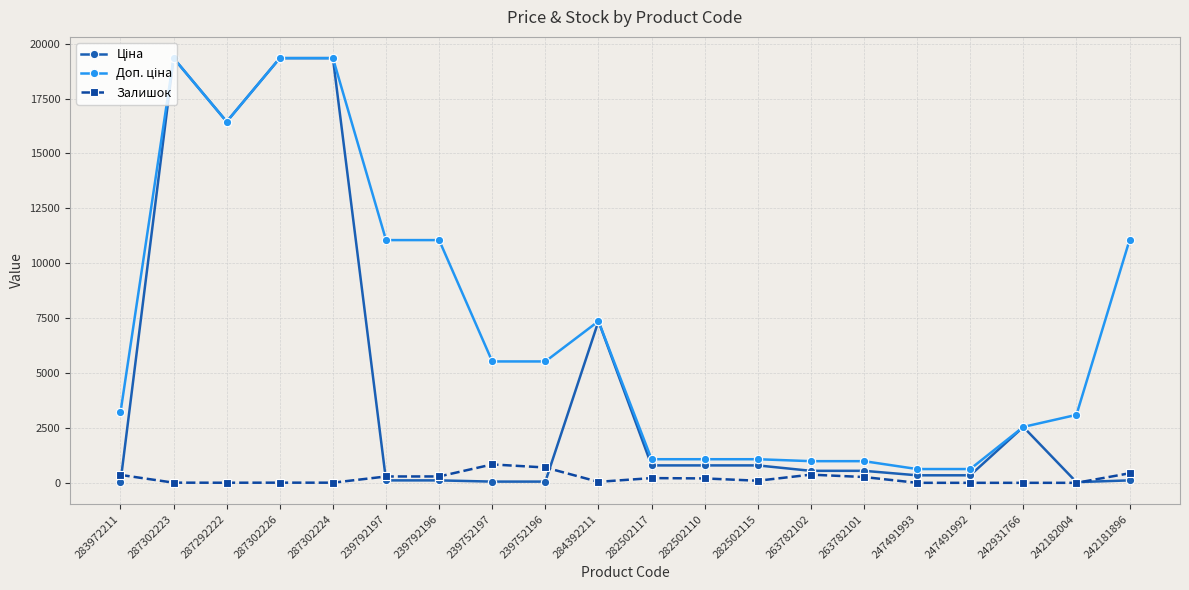

At how many categories does at least one series exceed 6064?

8